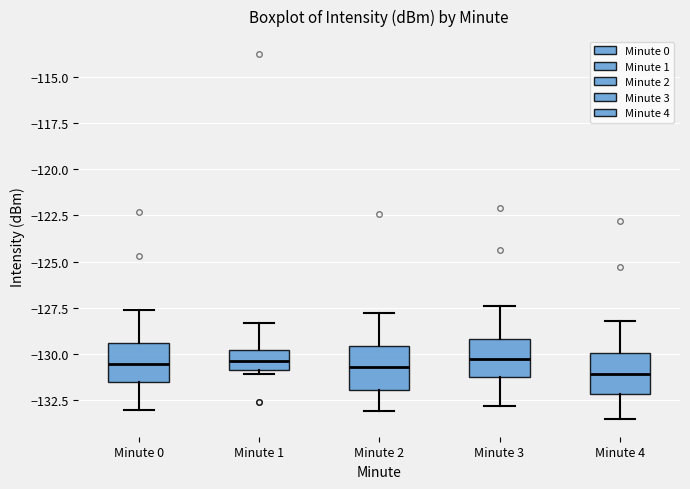

Reading left to right, read every box against the y-axis: the position of its median line, the range the box covers, and the ends of its whiskers. The values are not printed on the chart, so give them approximately, as read against the axis.

Minute 0: median -130.5, box -131.5 to -129.5, whiskers -133.0 to -127.5
Minute 1: median -130.5, box -131.0 to -130.0, whiskers -131.0 (just below the box's lower edge) to -128.5
Minute 2: median -130.5, box -132.0 to -129.5, whiskers -133.0 to -128.0
Minute 3: median -130.5, box -131.5 to -129.0, whiskers -133.0 to -127.5
Minute 4: median -131.0, box -132.0 to -130.0, whiskers -133.5 to -128.0